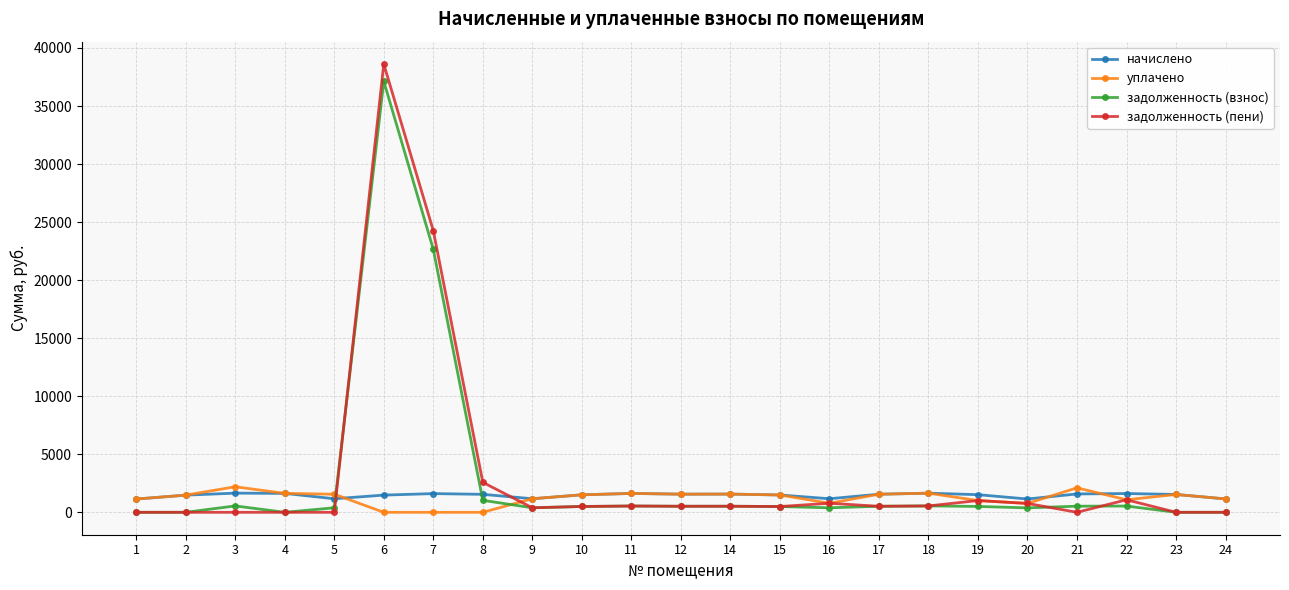

Which series changed the most between 7 and 9?

задолженность (пени)